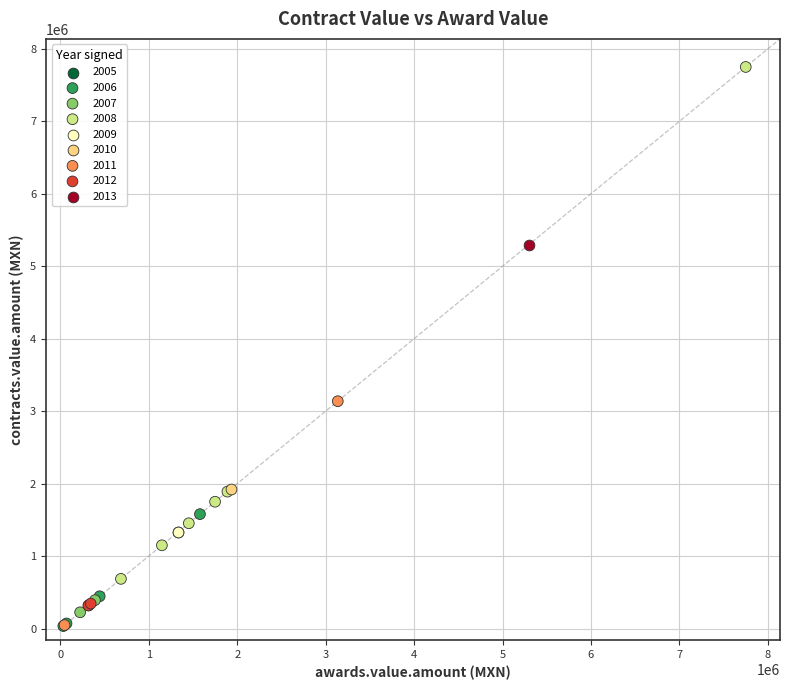

Which series contains the highest Y value?

2008